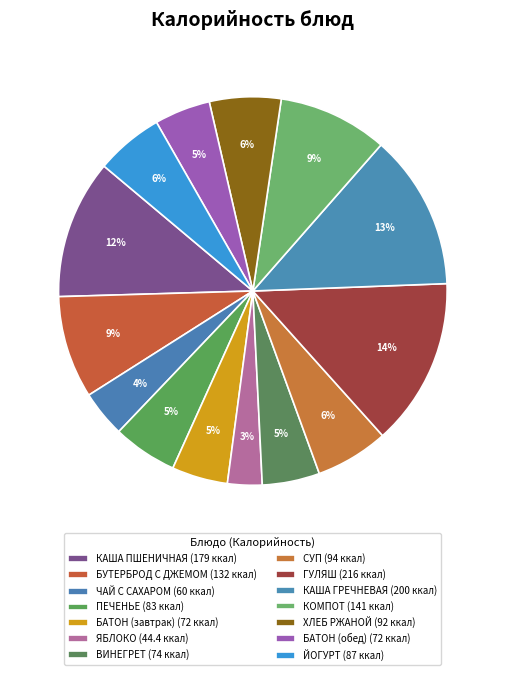

Which slice is the smallest?

ЯБЛОКО СВЕЖЕЕ